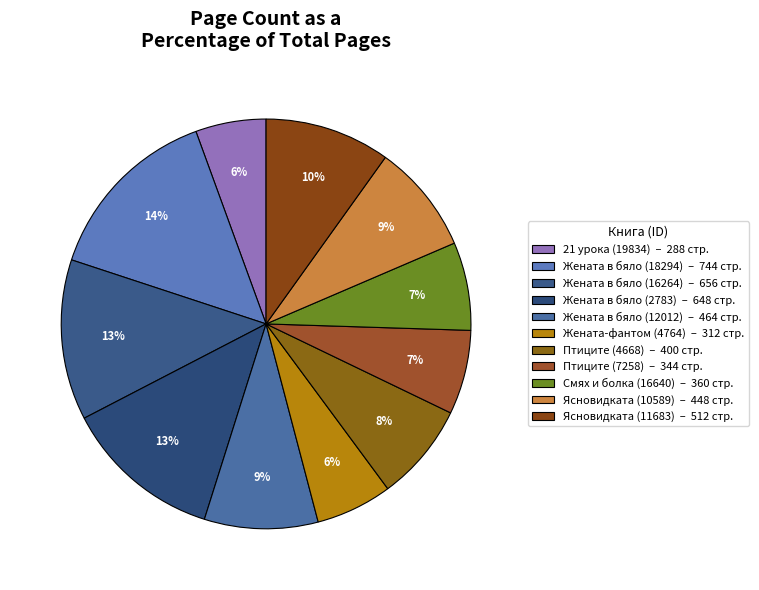

To the nearest percent, what is the difference between the Жената в бяло (16264) and 21 урока (19834) slice percentages?

7%